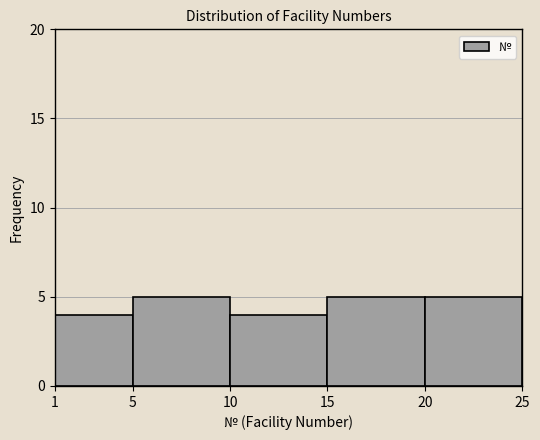

How tall is the bar that spans 5 to 10 on the x-axis? The values are not printed on the chart, so give them approximately, as read against the axis.

5